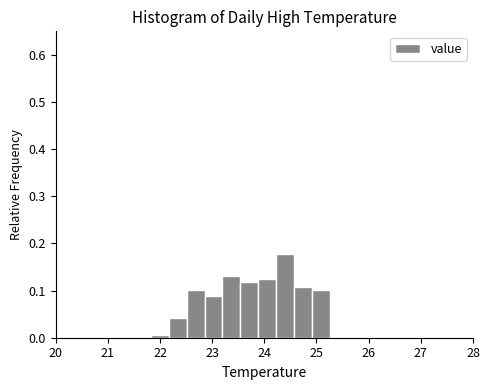

Around what value on the x-axis is the tallest bar? Give the approximate position of its centre, as read against the axis.

24.4